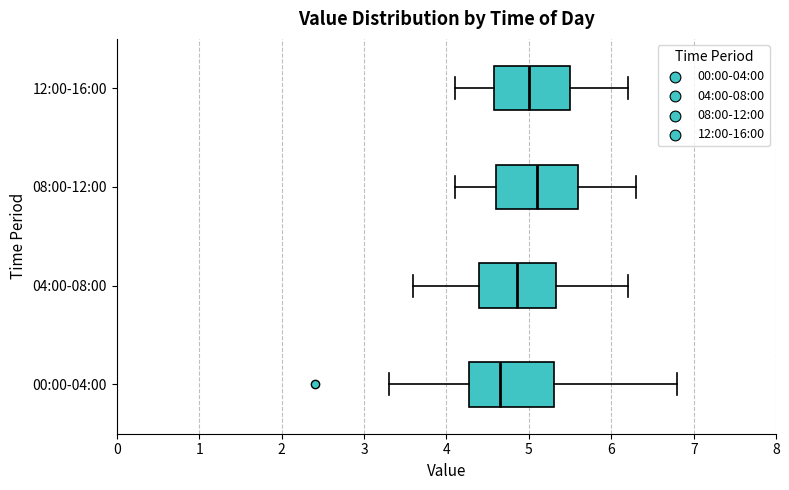

Reading bottom to top, transcribe this box plot: for each box, give where its median line is, the range the box spans, and where its two whiskers end, as read against the x-axis. The values are not printed on the chart, so give them approximately, as read against the axis.

00:00-04:00: median 4.7, box 4.3 to 5.3, whiskers 3.3 to 6.8
04:00-08:00: median 4.9, box 4.4 to 5.3, whiskers 3.6 to 6.2
08:00-12:00: median 5.1, box 4.6 to 5.6, whiskers 4.1 to 6.3
12:00-16:00: median 5.0, box 4.6 to 5.5, whiskers 4.1 to 6.2